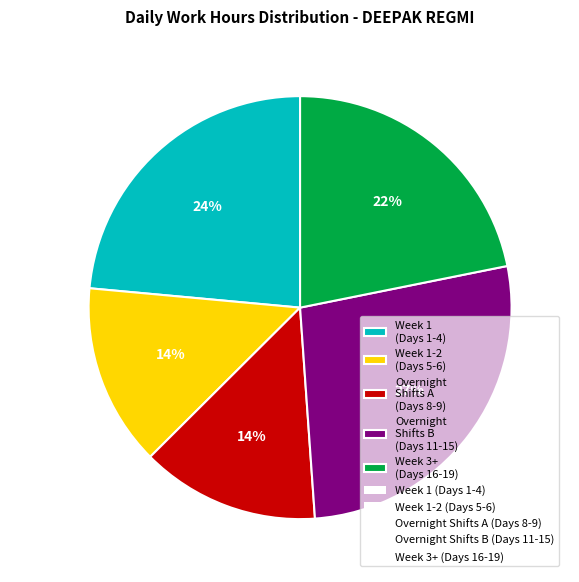

Is the sum of Overnight Shifts B (Days 11-15) and Week 3+ (Days 16-19) greater than half?

No